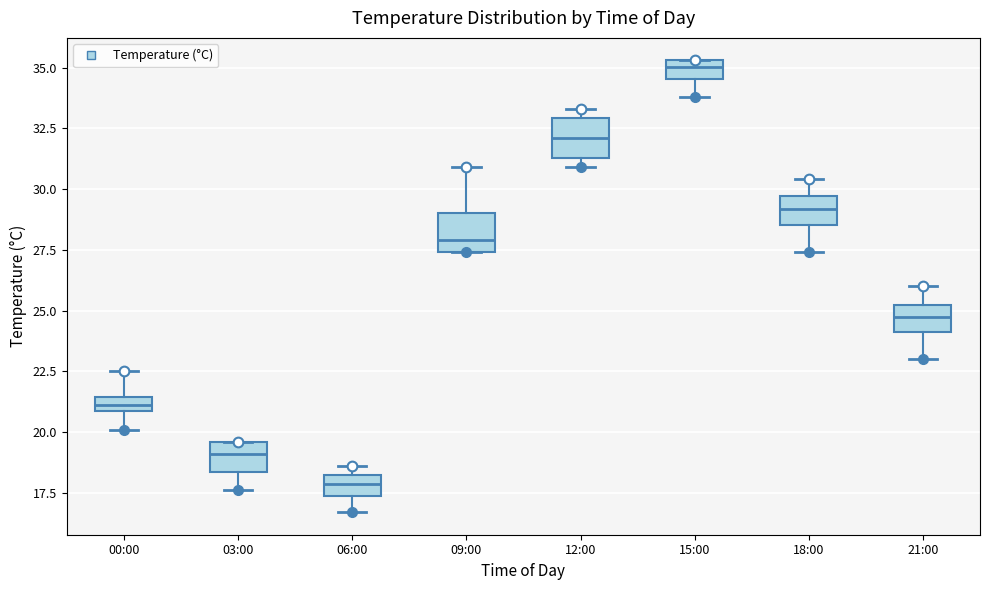

Where does the median line of the box for 12:00 sit on the y-axis? The values are not printed on the chart, so give them approximately, as read against the axis.

32.0